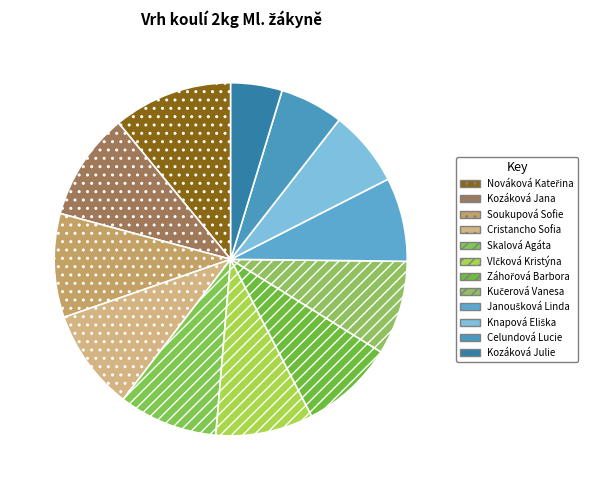

To the nearest percent, what percentage of the pie is Záhořová Barbora?

9%